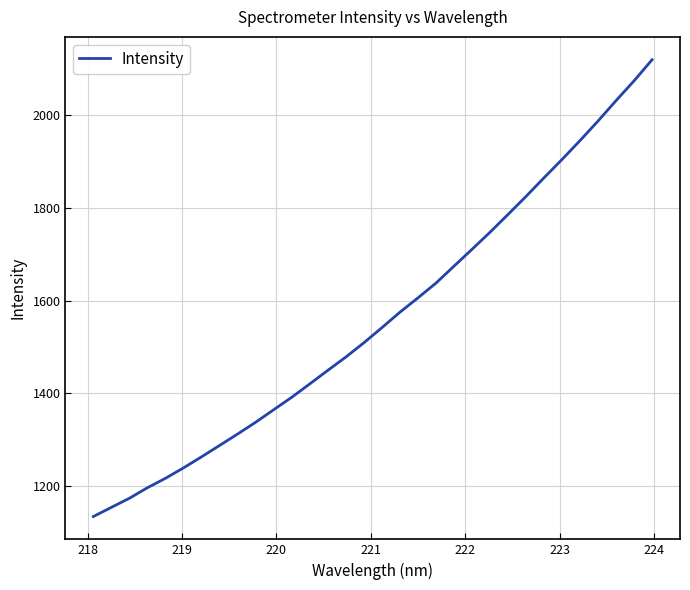

What is the difference between the maximum and minimum values?

983.7